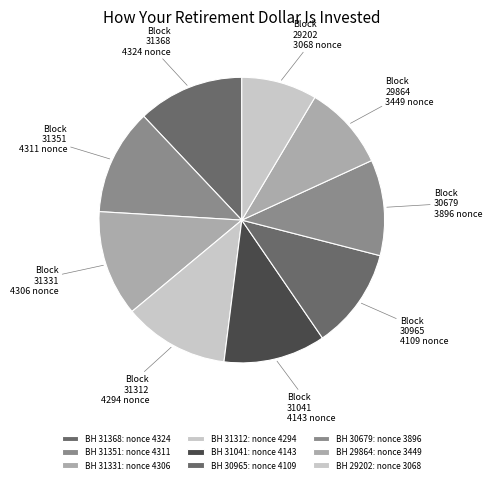

Count the number of slices in the pie.

9